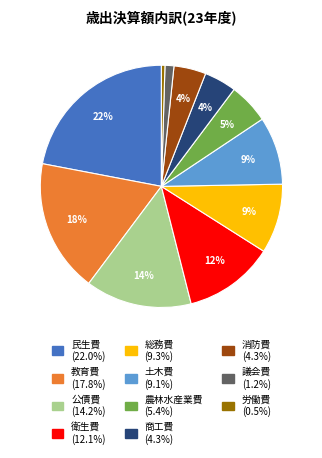

The 総務費 slice represents 9% of the pie. True or false?

True